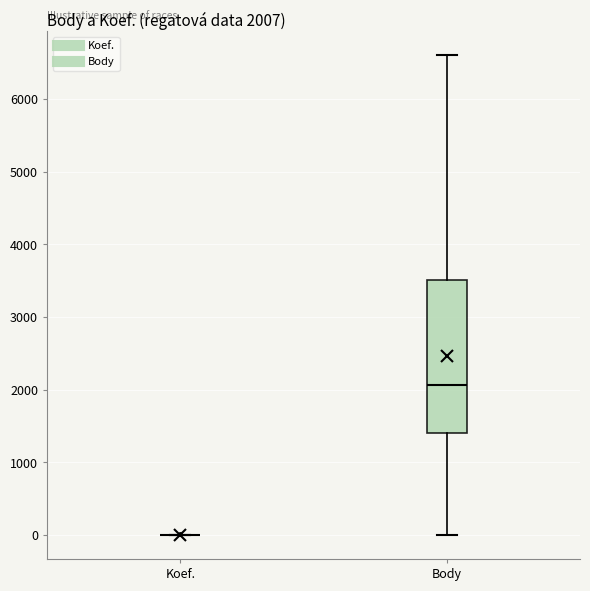

Comparing the boxes themselves (not the whiskers), which one is the tallest?

Body